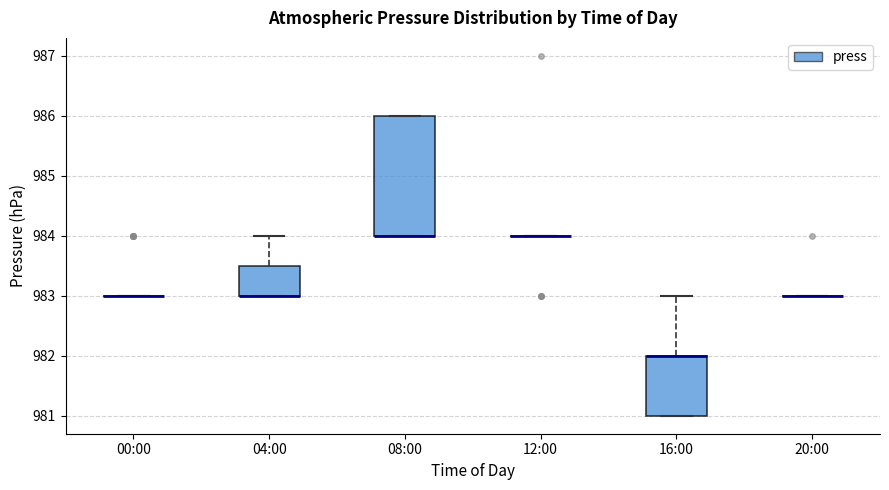

Reading left to right, transcribe this box plot: for each box, give where its median line is, the range the box spans, and where its two whiskers end, as read against the y-axis. The values are not printed on the chart, so give them approximately, as read against the axis.

00:00: box collapsed to a line at 983.0, whiskers 983.0 to 983.0
04:00: median 983.0 (drawn on the box's lower edge), box 983.0 to 983.5, whiskers 983.0 to 984.0
08:00: median 984.0 (drawn on the box's lower edge), box 984.0 to 986.0, whiskers 984.0 to 986.0
12:00: box collapsed to a line at 984.0, whiskers 984.0 to 984.0
16:00: median 982.0 (drawn on the box's upper edge), box 981.0 to 982.0, whiskers 981.0 to 983.0
20:00: box collapsed to a line at 983.0, whiskers 983.0 to 983.0